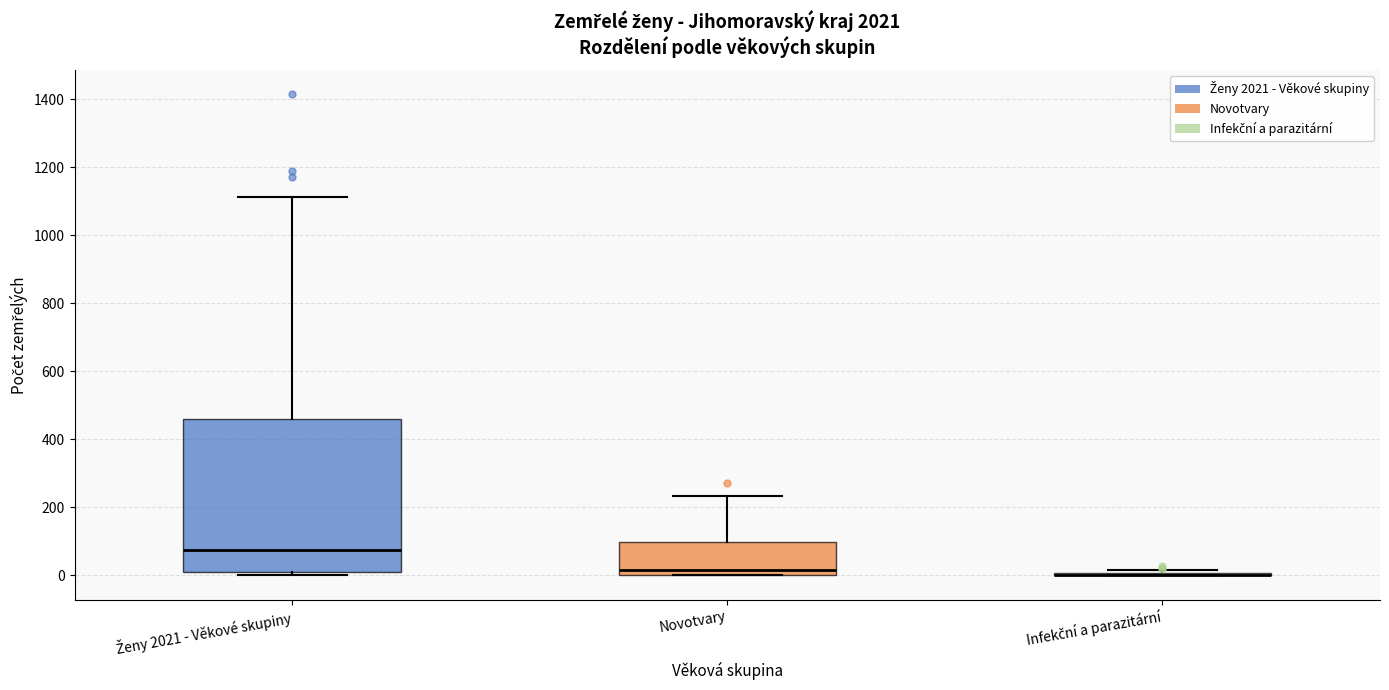

Reading left to right, read every box against the y-axis: the position of its median line, the range the box covers, and the ends of its whiskers. The values are not printed on the chart, so give them approximately, as read against the axis.

Ženy 2021 - Věkové skupiny: median 80, box 20 to 460, whiskers 0 to 1120
Novotvary: median 20, box 0 to 100, whiskers 0 to 240
Infekční a parazitární: box collapsed to a line at 0, whiskers 0 to 20